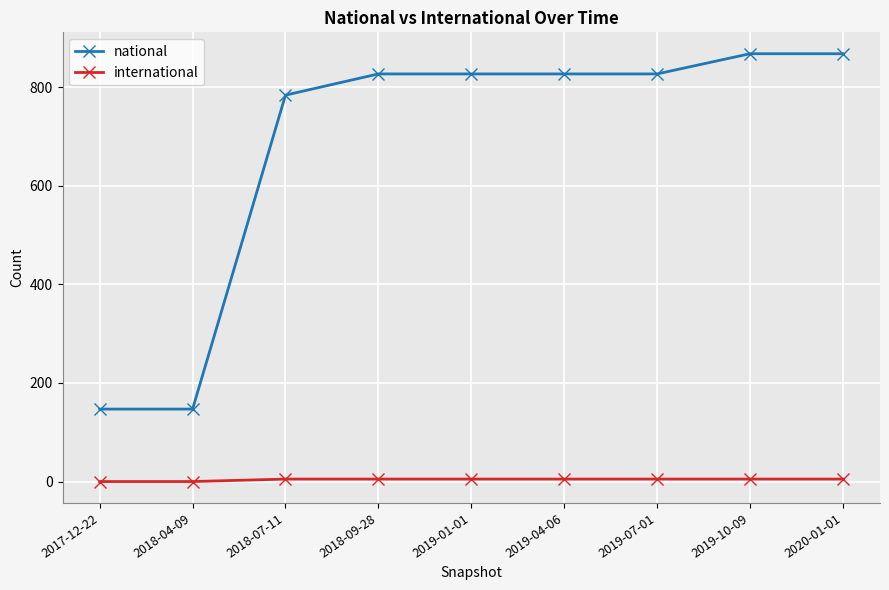

True or false: international and national cross at least once.

False